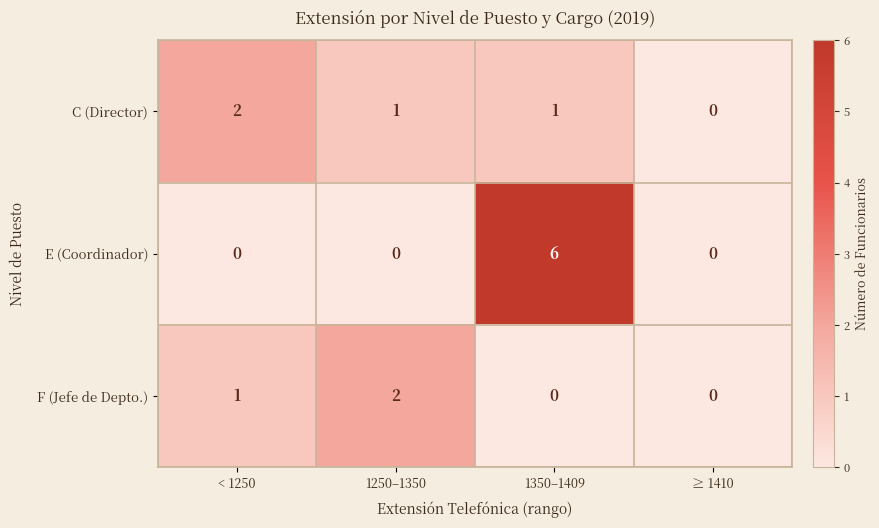

How many distinct data groups are displayed?

3